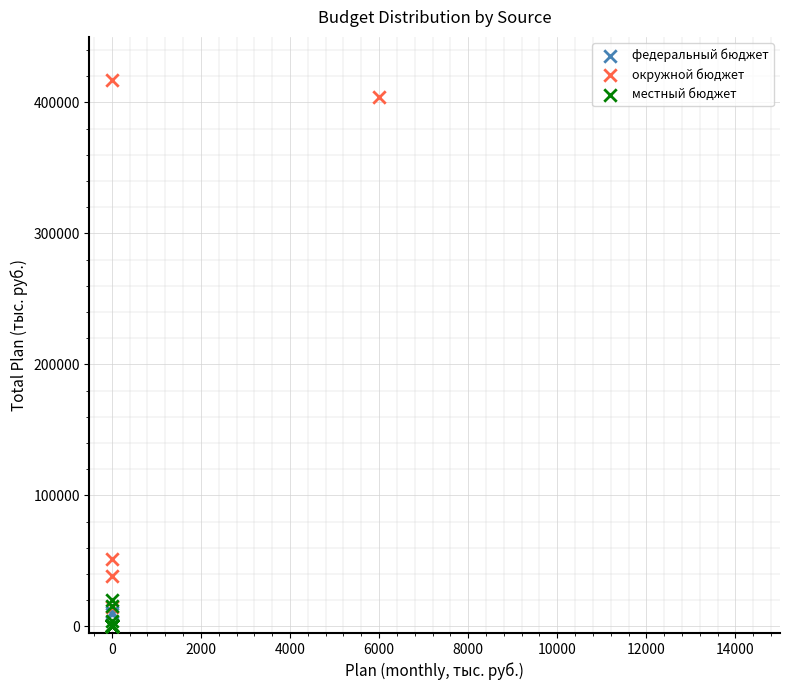

Which series contains the highest Y value?

окружной бюджет